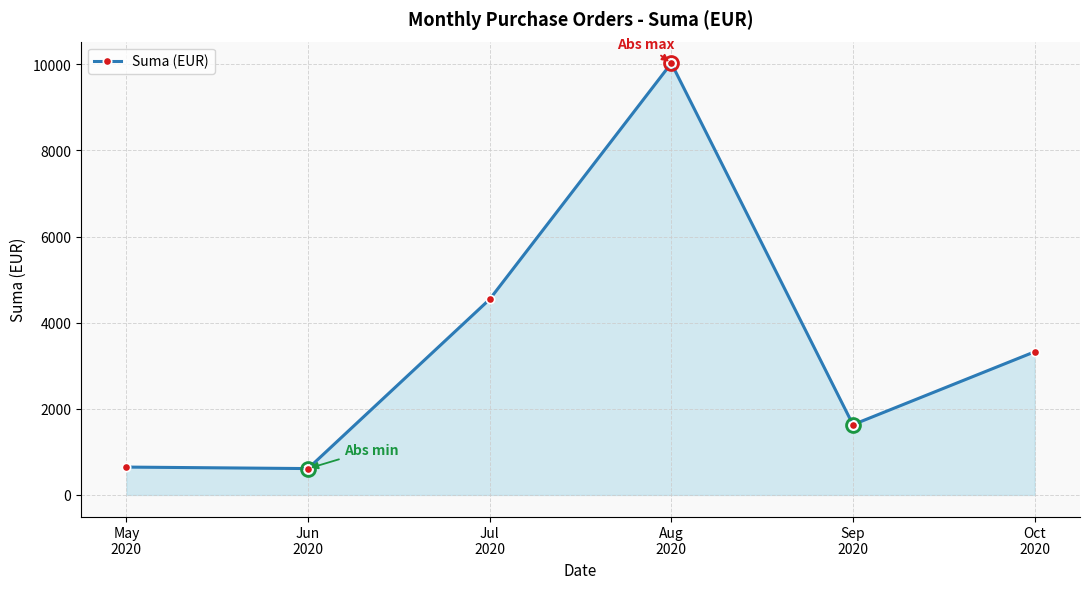

How many lines are shown in the chart?

1